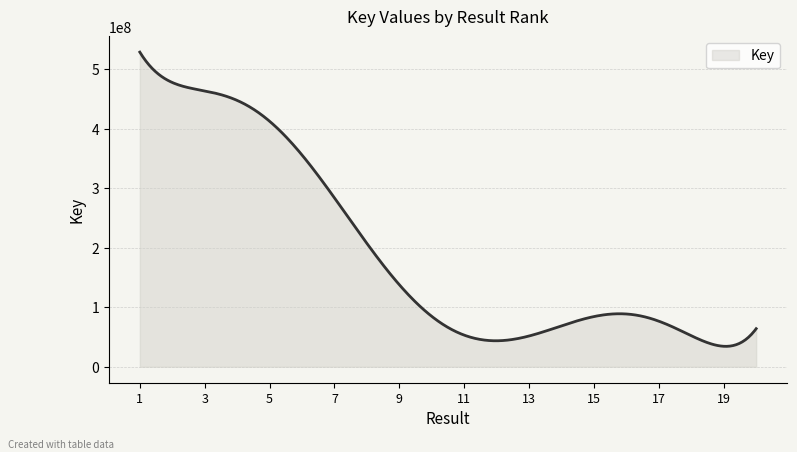

What is the maximum value shown in the chart?

528918885.8